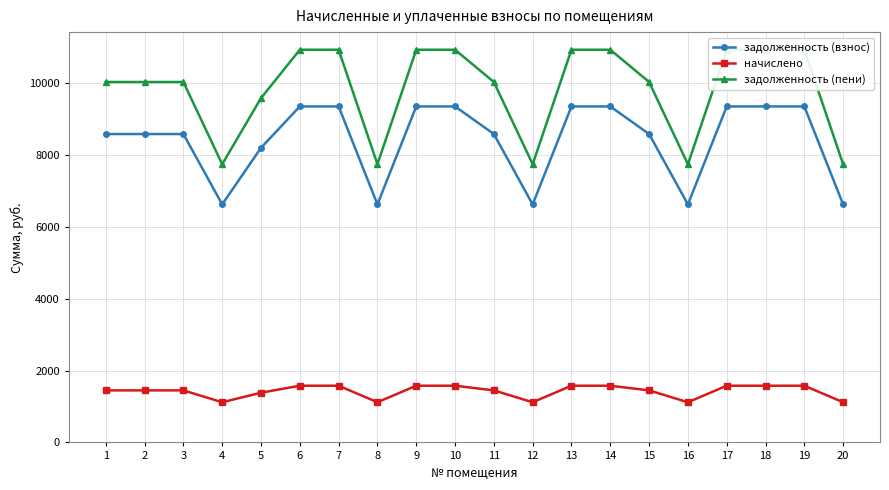

Which series has the widest spread of values?

задолженность (пени)